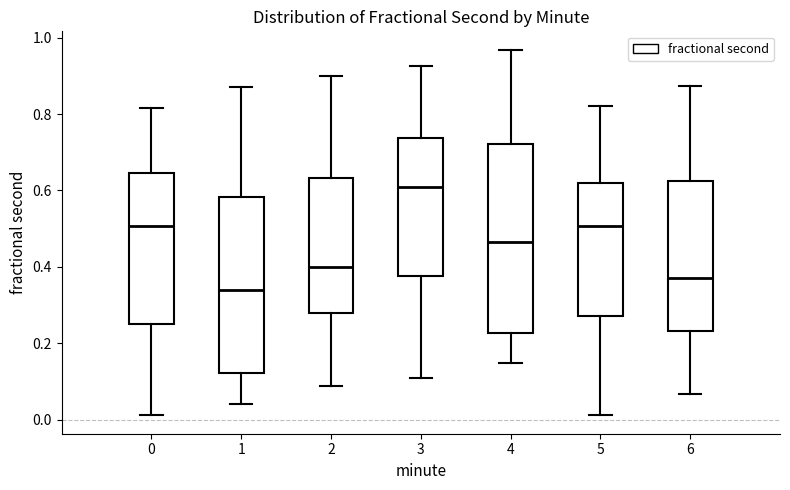

Which box's median line is the highest?

3